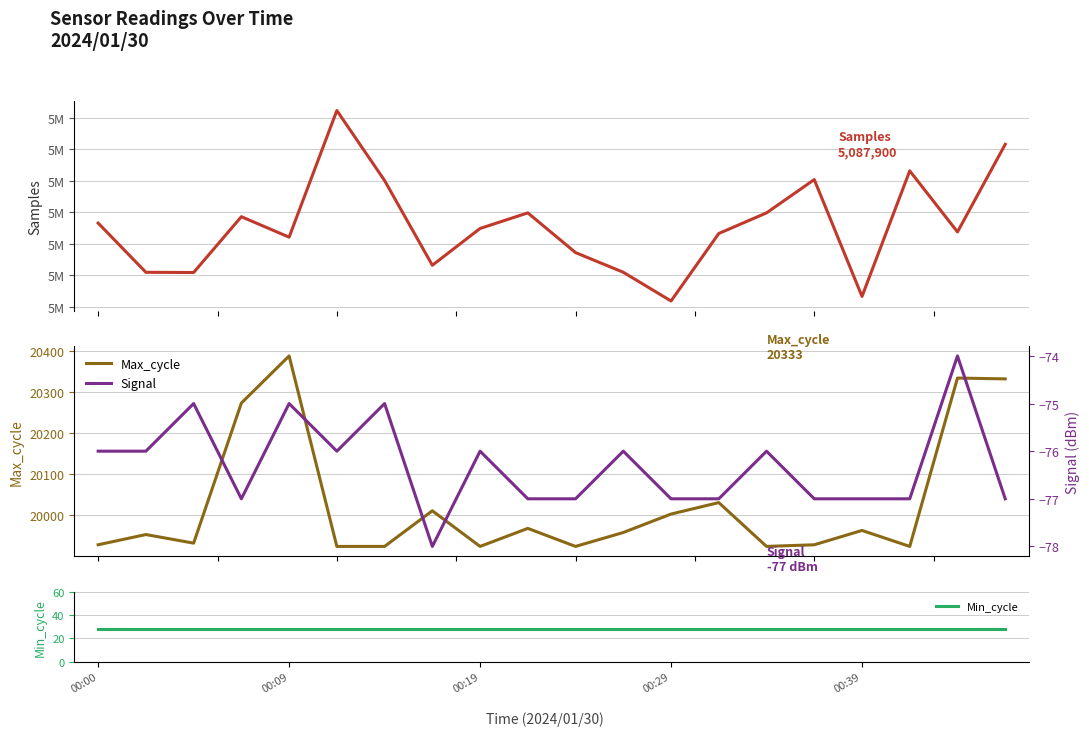

Is this an area chart (filled region under the line)?

No